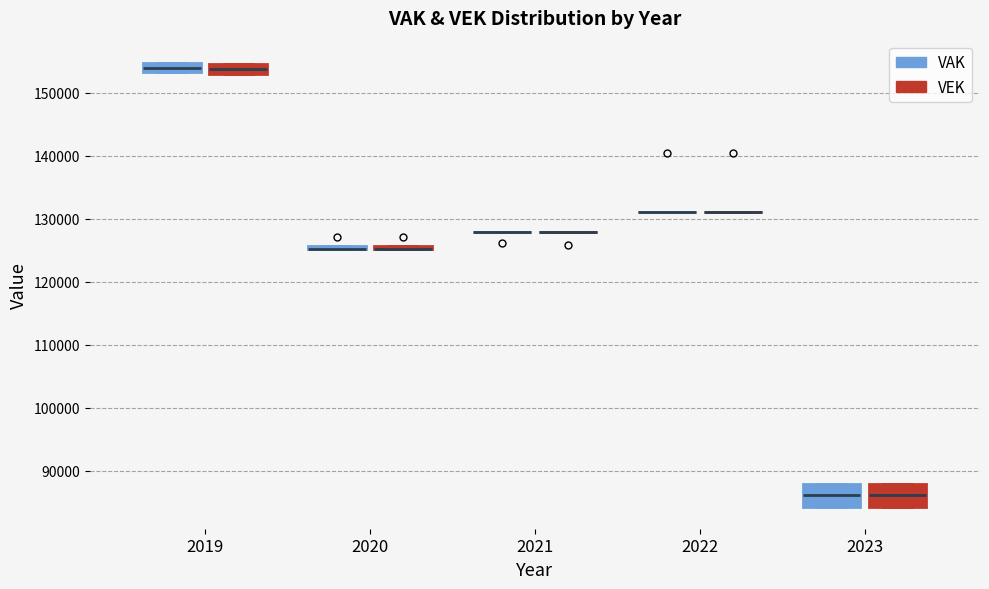

Where is the lower edge of the box for 2020 (VAK) on the y-axis? The values are not printed on the chart, so give them approximately, as read against the axis.

125000